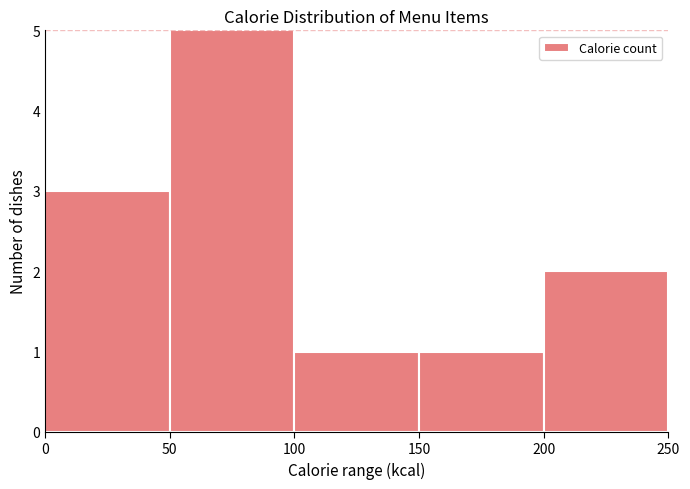

Reading left to right, list every bar in this chart as the range it spans on the x-axis followed by its height. The values are not printed on the chart, so give them approximately, as read against the axis.

0 to 50: 3
50 to 100: 5
100 to 150: 1
150 to 200: 1
200 to 250: 2